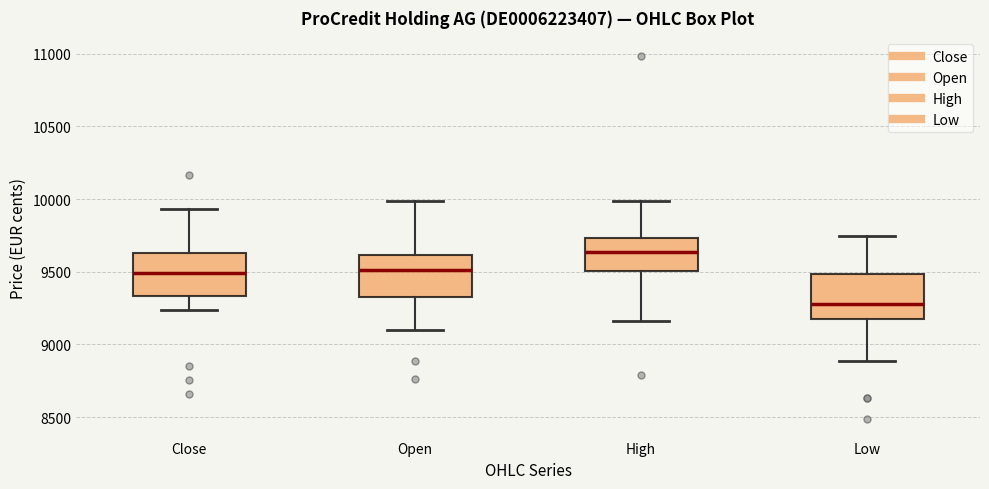

Which box's median line is the highest?

High